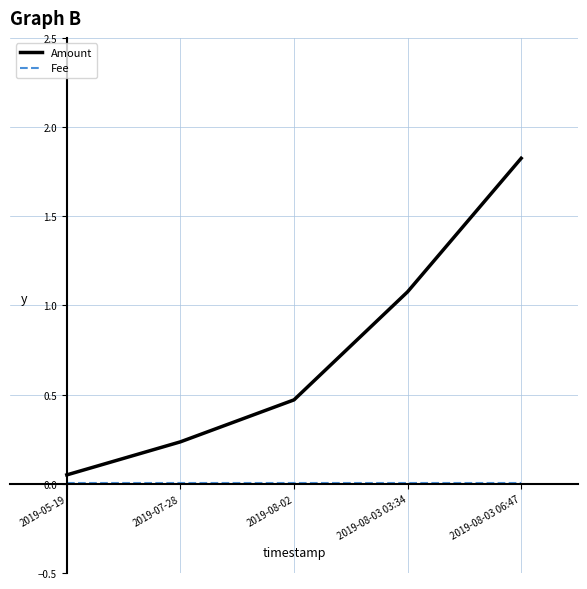

Read the Amount value at 2019-08-03 03:34.

1.1